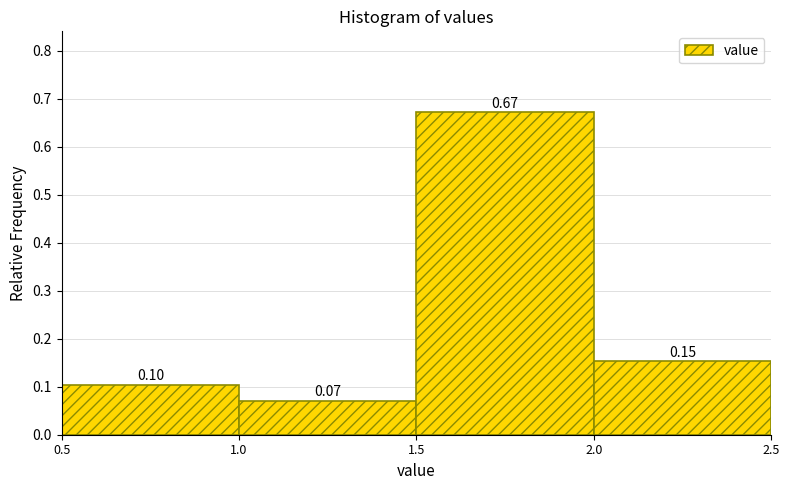

Reading left to right, list every bar in this chart as the range it spans on the x-axis followed by its height.

0.5 to 1.0: 0.10
1.0 to 1.5: 0.07
1.5 to 2.0: 0.67
2.0 to 2.5: 0.15